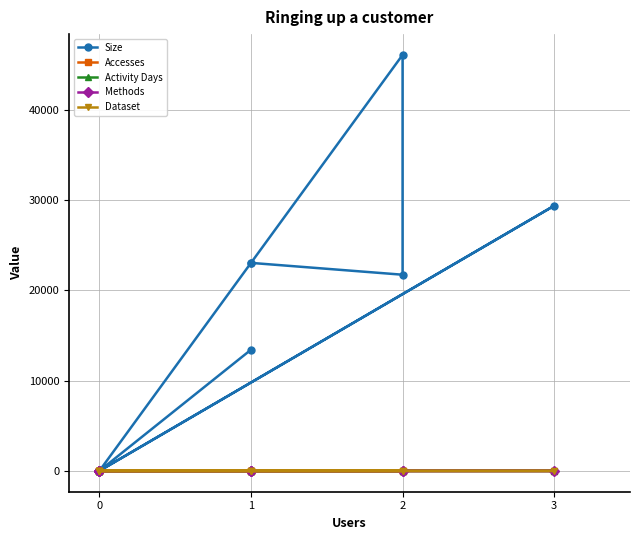

Reading left to right, transcribe all the data shown in this chart.

Size: 13413	0	29356	0	0	0	0	23025	46050	21719	23029
Accesses: 2	0	5	0	0	0	0	5	10	4	5
Activity Days: 1	0	3	0	0	0	0	1	2	2	1
Methods: 1	0	1	0	0	0	0	1	1	1	1
Dataset: 1	0	1	0	0	0	0	1	1	1	1